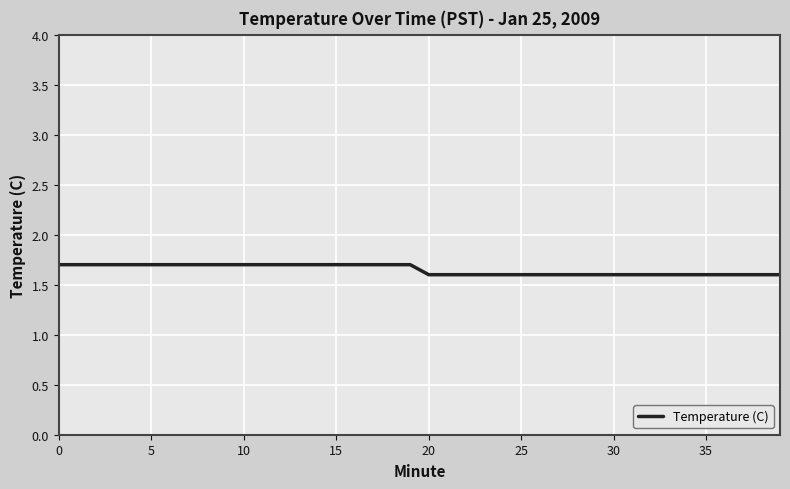

What is the minimum value shown in the chart?

1.6